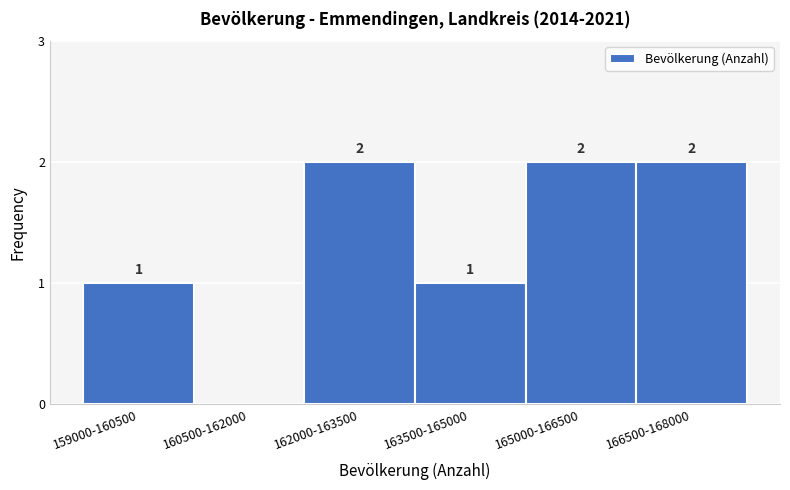

The value at 163500-165000 is 2. True or false?

False